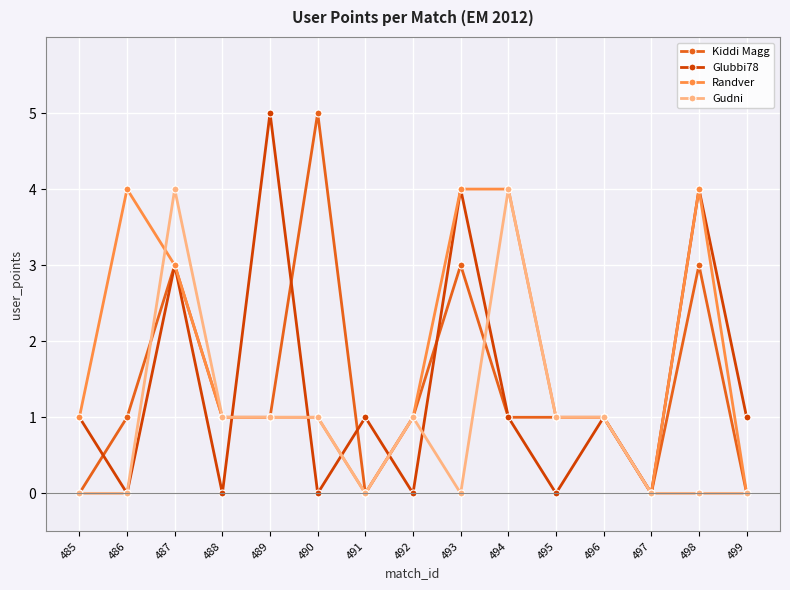

What are all the series names shown in the legend?

Kiddi Magg, Glubbi78, Randver, Gudni